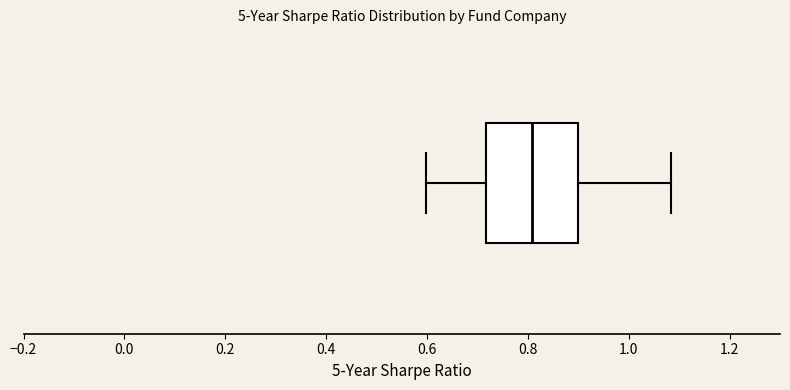

Read this box plot against the x-axis: the position of the median line, the range covered by the box, and the ends of both whiskers. The values are not printed on the chart, so give them approximately, as read against the axis.

median 0.80, box 0.72 to 0.90, whiskers 0.60 to 1.08